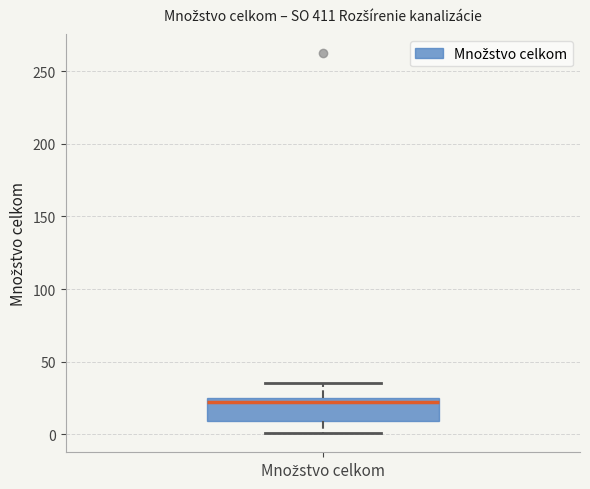

Transcribe this box plot: give where the median line is, the range the box spans, and where the two whiskers end, as read against the y-axis. The values are not printed on the chart, so give them approximately, as read against the axis.

median 20, box 10 to 25, whiskers 0 to 35